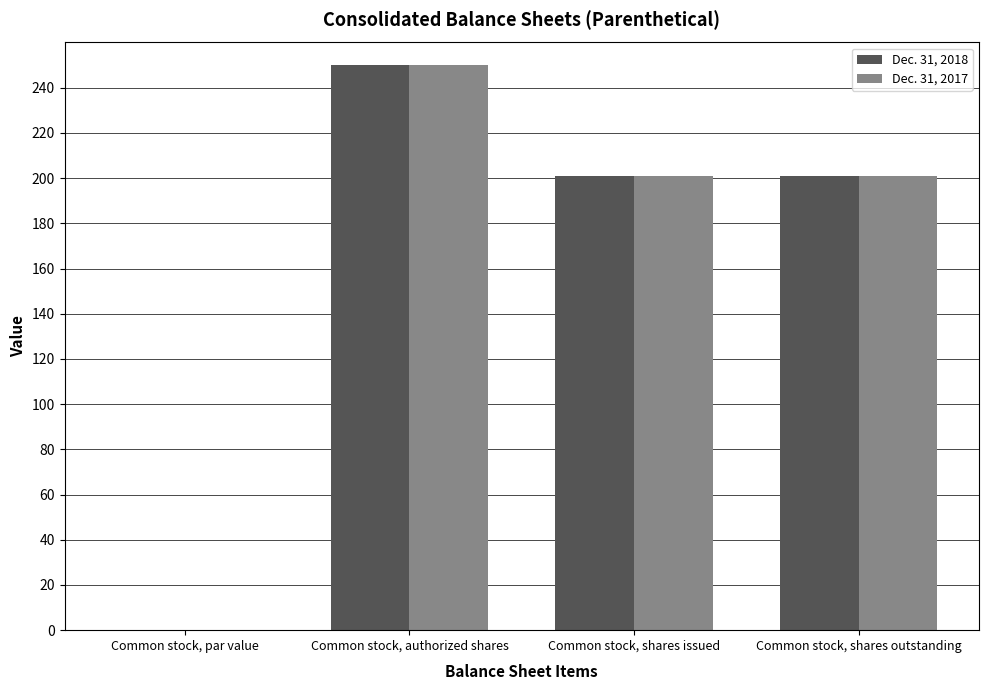

What are all the series names shown in the legend?

Dec. 31, 2018, Dec. 31, 2017